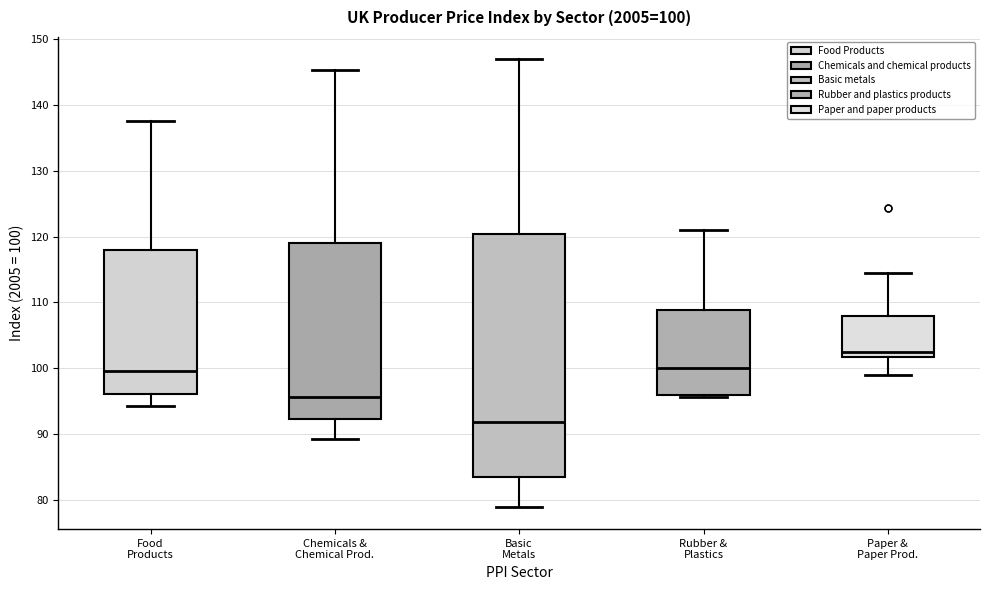

Which box is the tallest, from its lower edge to its upper edge?

Basic Metals